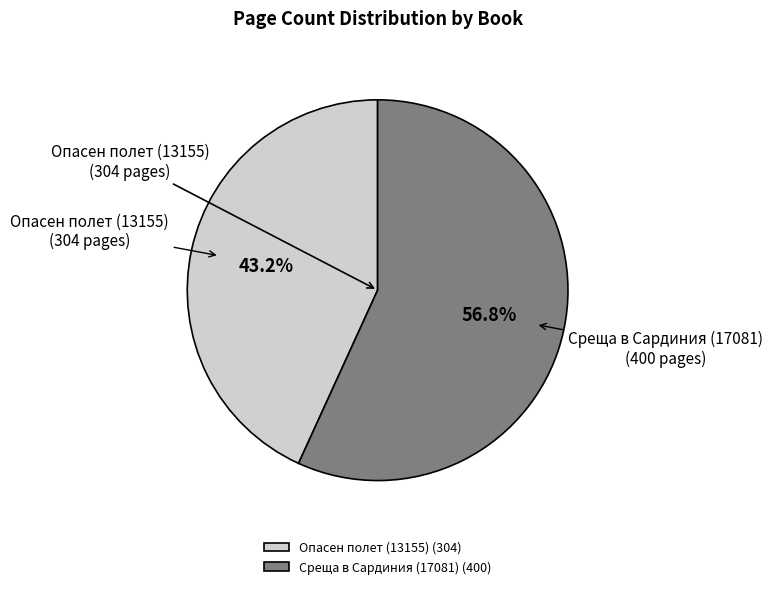

Is the sum of Среща в Сардиния (17081) and Опасен полет (13155) greater than half?

Yes